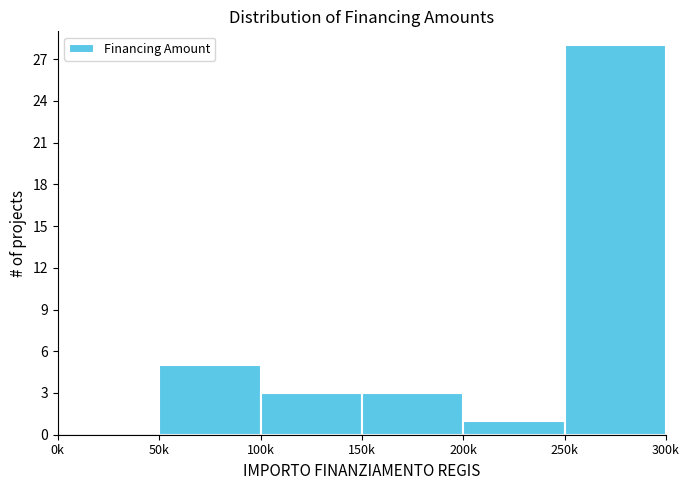

What is the sum of all values?

40